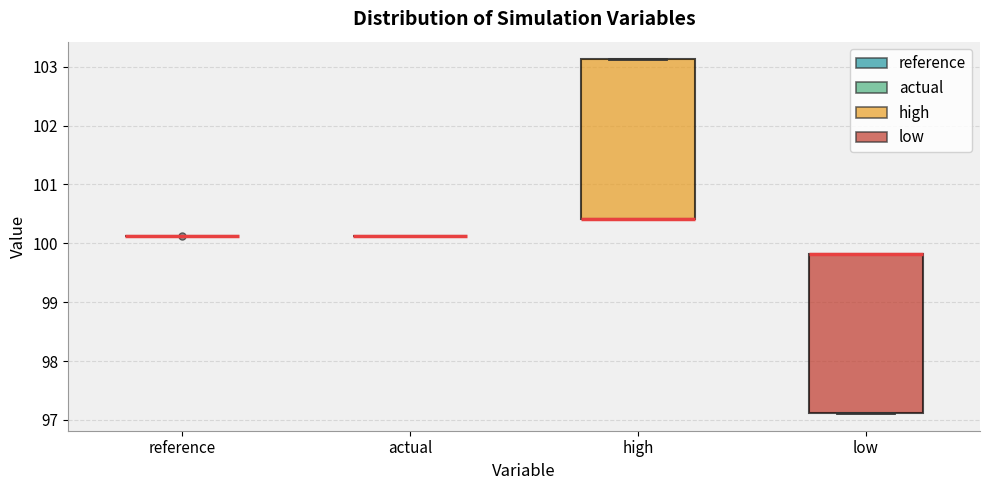

Reading left to right, transcribe this box plot: for each box, give where its median line is, the range the box spans, and where its two whiskers end, as read against the y-axis. The values are not printed on the chart, so give them approximately, as read against the axis.

reference: box collapsed to a line at 100.1, whiskers 100.1 to 100.1
actual: box collapsed to a line at 100.1, whiskers 100.1 to 100.1
high: median 100.4 (drawn on the box's lower edge), box 100.4 to 103.1, whiskers 100.4 to 103.1
low: median 99.8 (drawn on the box's upper edge), box 97.1 to 99.8, whiskers 97.1 to 99.8